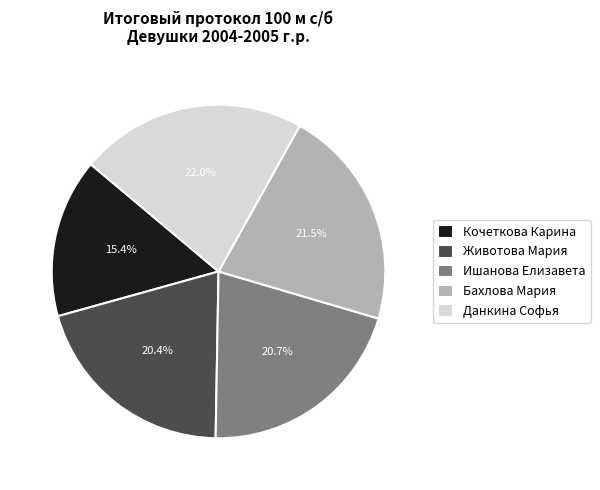

What percentage is the Животова Мария slice, to the nearest percent?

20%